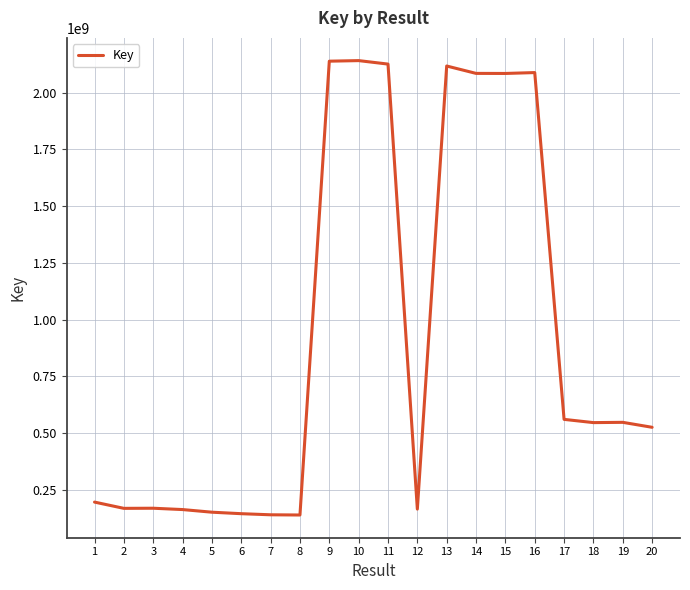

What is the difference between the maximum and minimum values?

2001560719